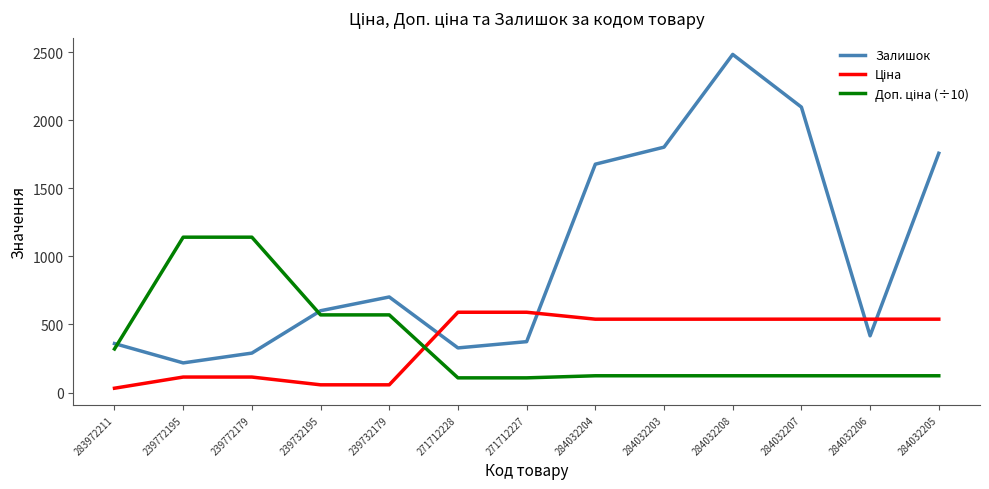

True or false: Залишок has a value of 763.3 at 284032203.

False